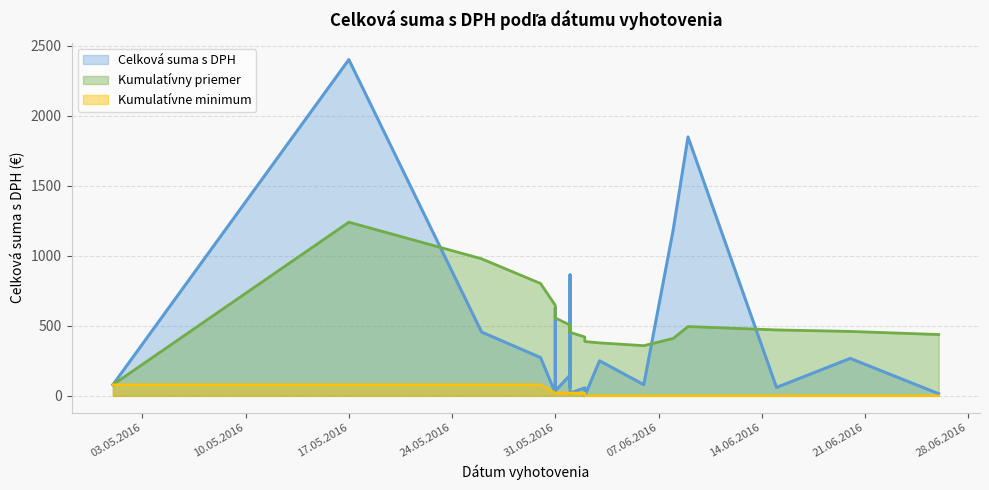

True or false: there are more than 0 points higher than both neighbors.

True